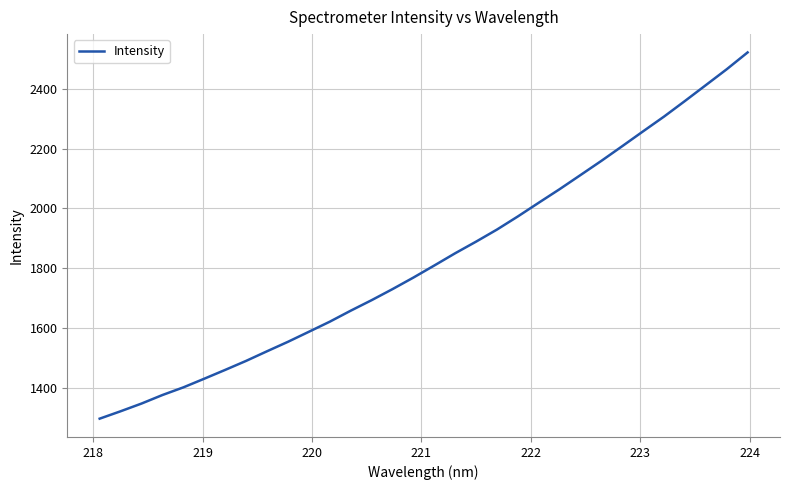

What is the minimum value shown in the chart?

1297.7